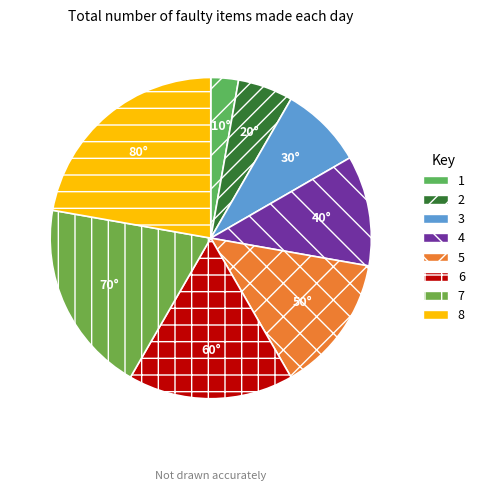

What is the smallest slice in the pie chart?

1